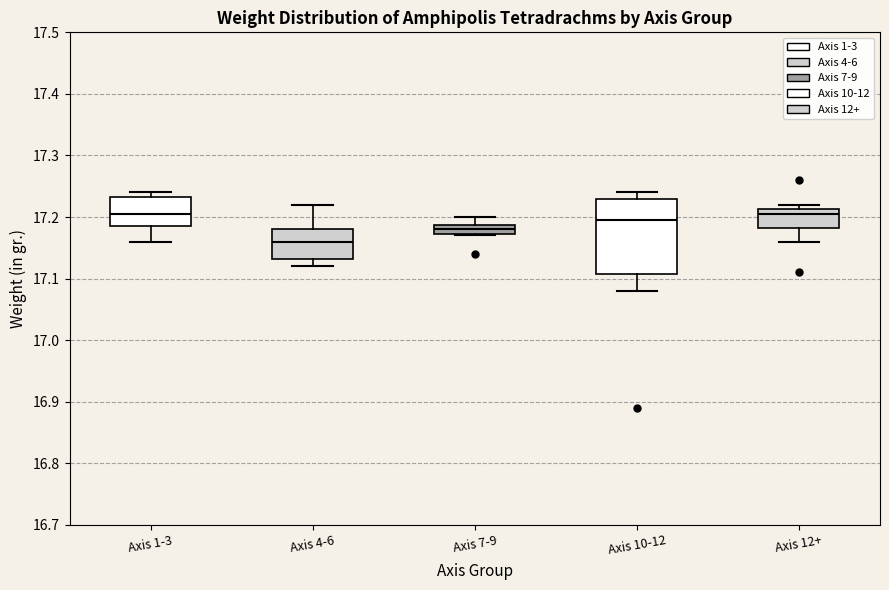

Which box has the lowest median line?

Axis 4-6